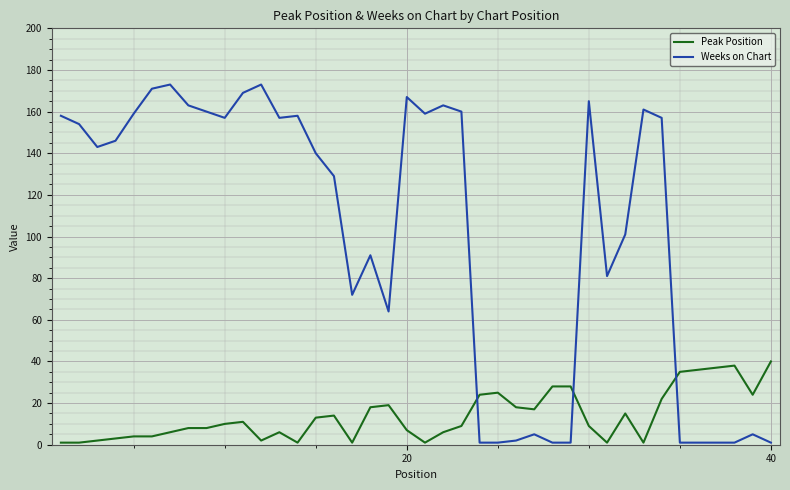

What is the maximum value for Weeks on Chart?

173